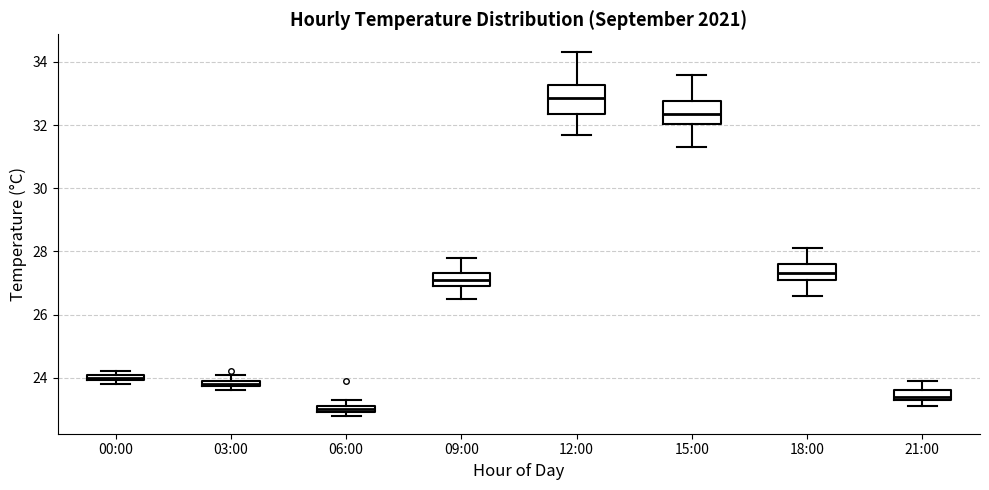

Which box has the highest median line?

12:00